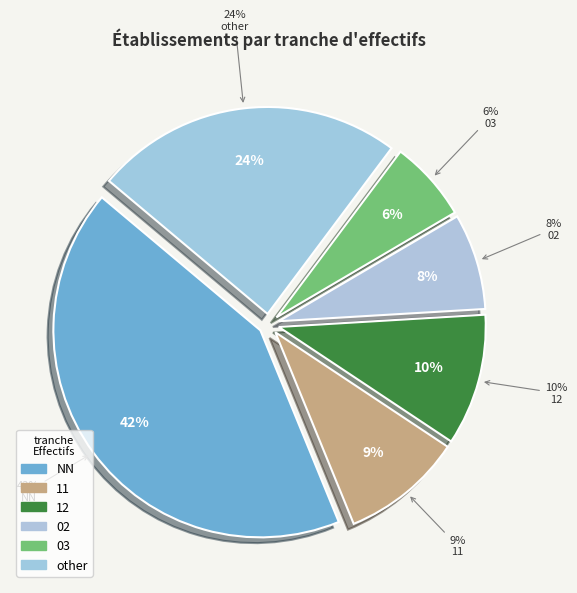

Is there a majority slice in this chart?

No